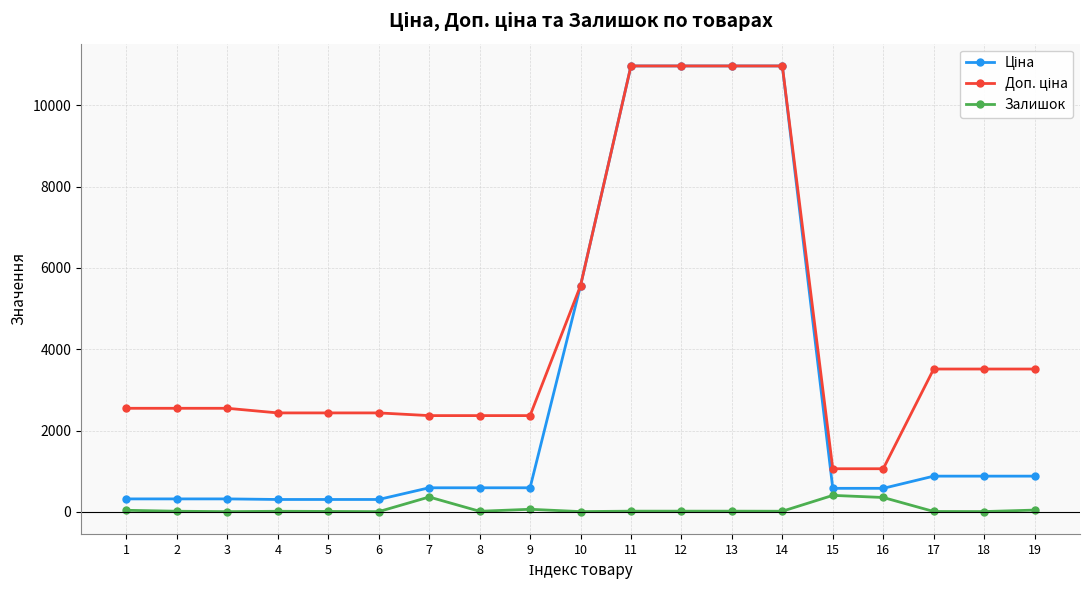

True or false: Залишок has more than 1 points higher than both neighbors.

True